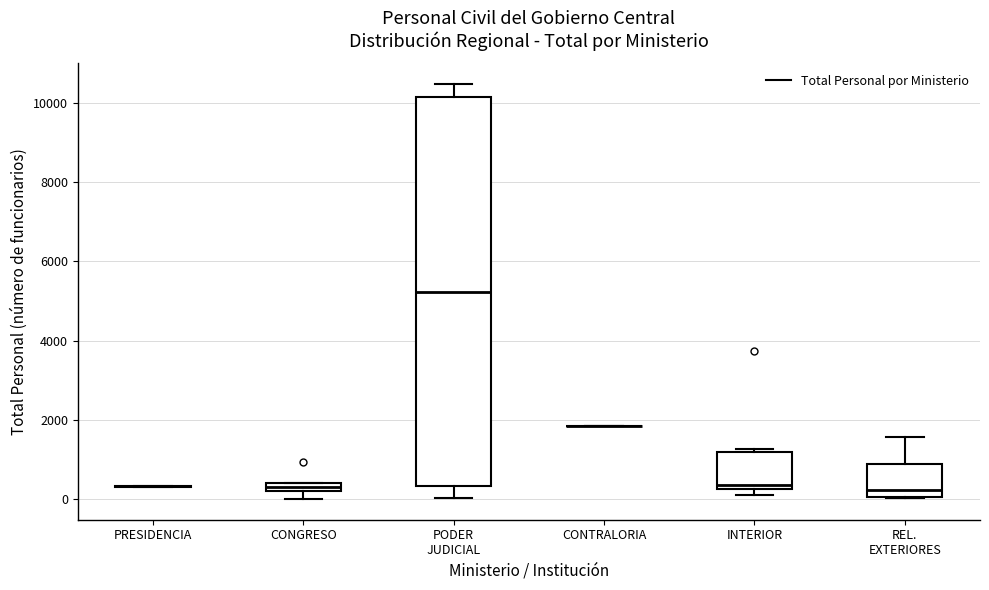

Where does the upper whisker of the box for REL. EXTERIORES end on the y-axis? The values are not printed on the chart, so give them approximately, as read against the axis.

1600